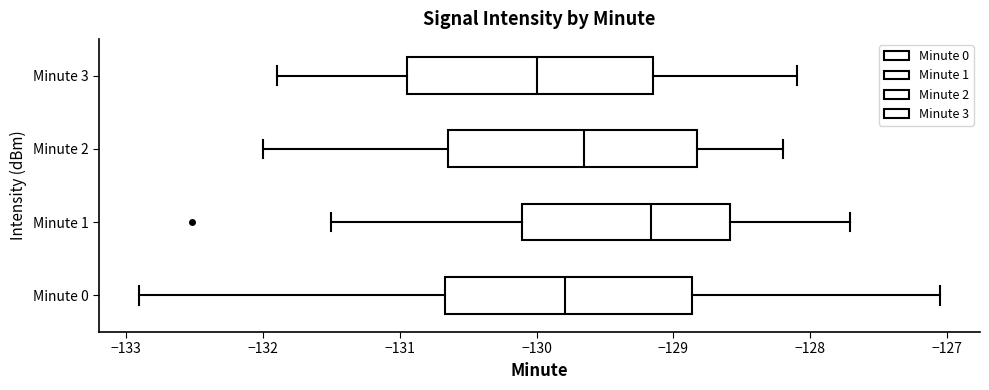

Where does the left whisker of the box for Minute 1 end on the x-axis? The values are not printed on the chart, so give them approximately, as read against the axis.

-131.5